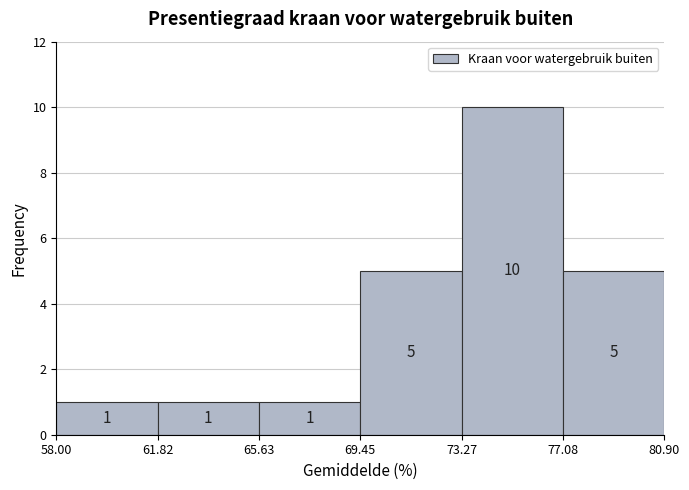

Reading left to right, transcribe this chart: for each bar, give the range it covers on the x-axis and its height.

58.00 to 61.82: 1
61.82 to 65.63: 1
65.63 to 69.45: 1
69.45 to 73.27: 5
73.27 to 77.08: 10
77.08 to 80.90: 5